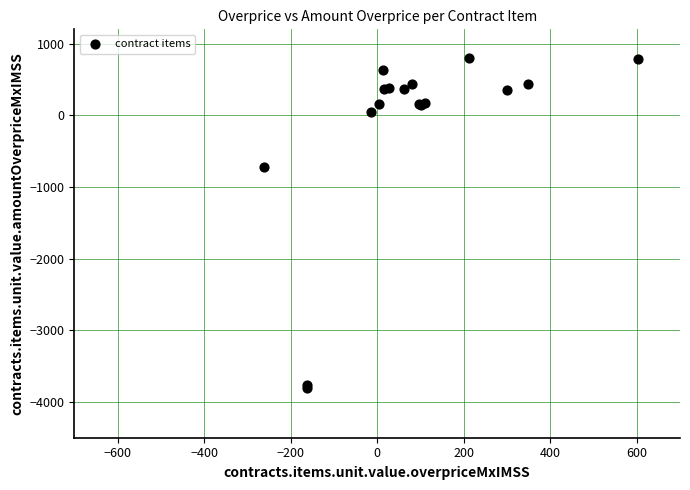

What Y value in the scatter plot is closest to -1509?

-715.6